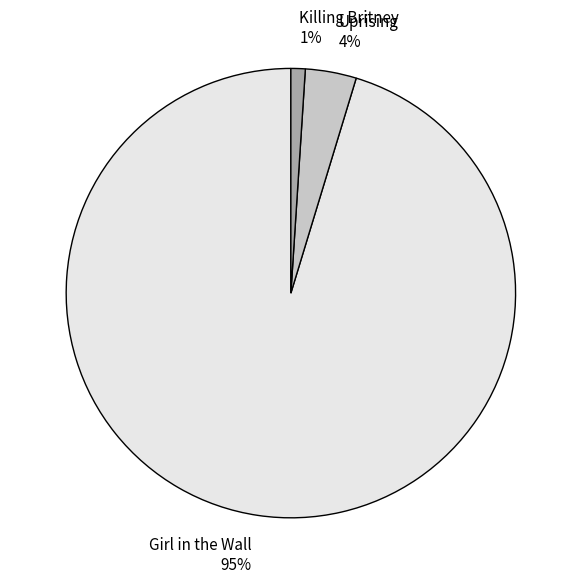

To the nearest percent, what portion does Killing Britney represent?

1%